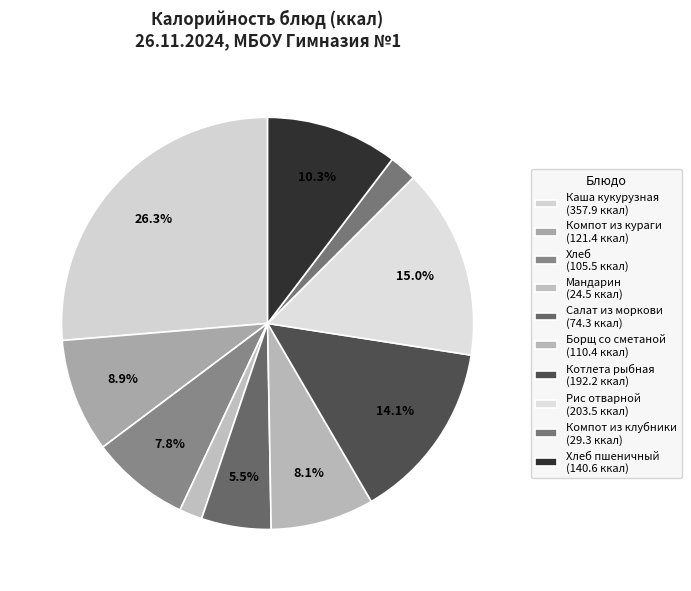

Rank the categories by value from lowest to highest.

Мандарин, Компот из клубники, Салат из моркови, Хлеб, Борщ со сметаной, Компот из кураги, Хлеб пшеничный, Котлета рыбная, Рис отварной, Каша кукурузная